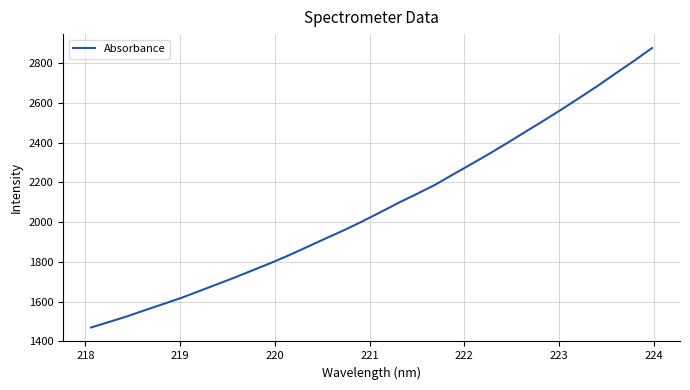

What is the difference between the maximum and minimum values?

1406.8